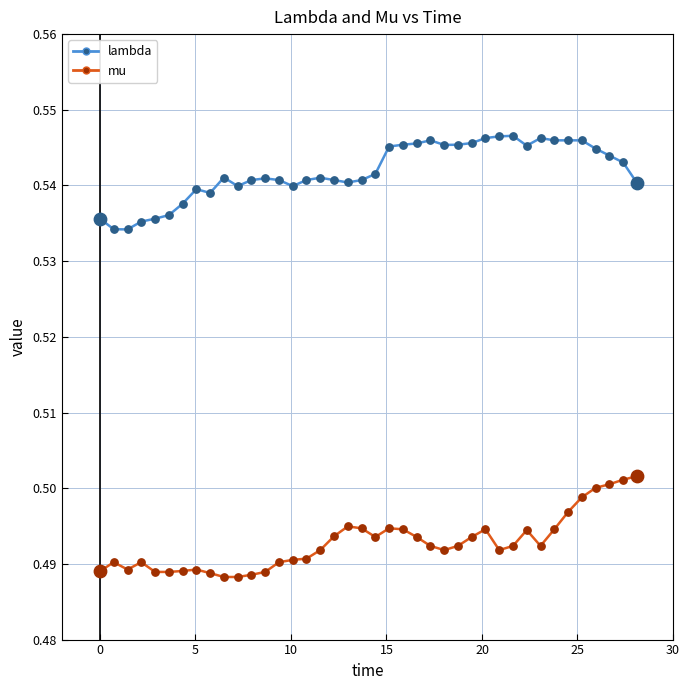

List the series in order of their overall mean, lowest first.

mu, lambda